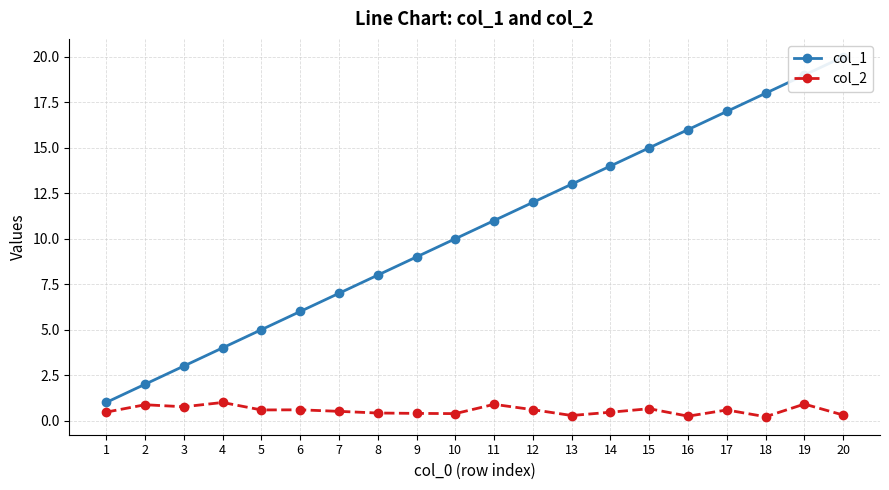

At which label does col_1 first exceed 11?

12